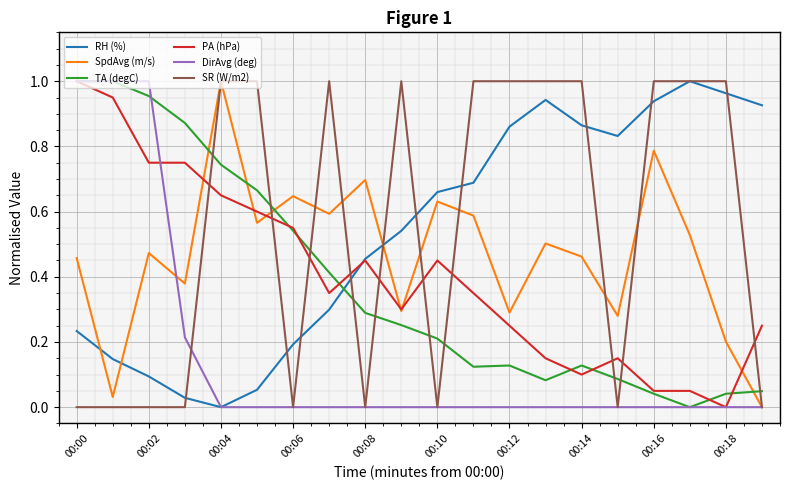

Which series has the largest total across all categories?

SR (W/m2)